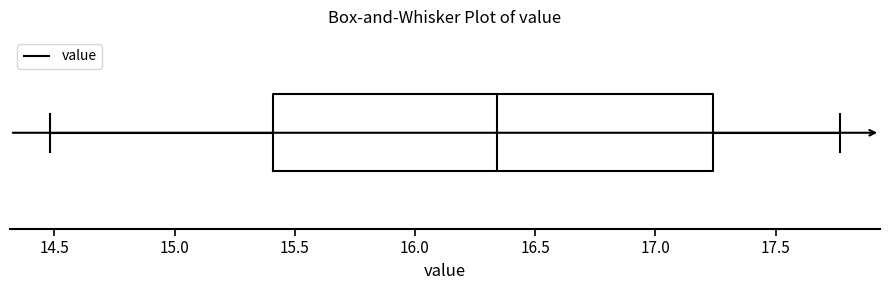

Read this box plot against the x-axis: the position of the median line, the range covered by the box, and the ends of both whiskers. The values are not printed on the chart, so give them approximately, as read against the axis.

median 16.35, box 15.40 to 17.25, whiskers 14.50 to 17.75